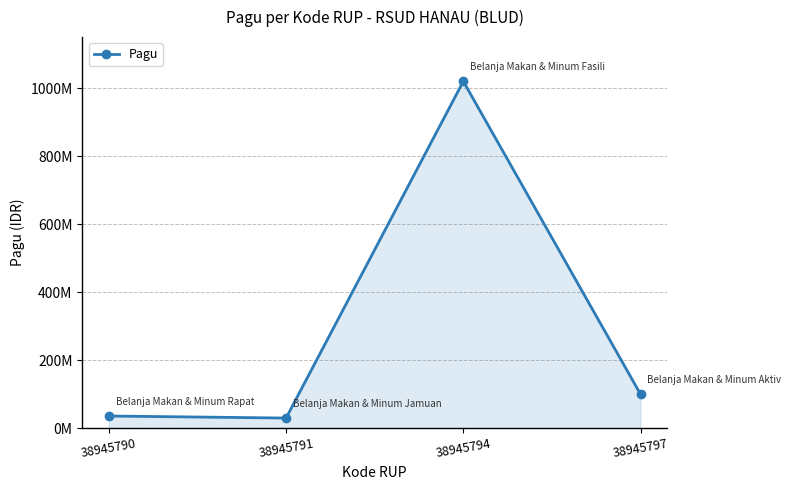

Does the chart have visible grid lines?

Yes